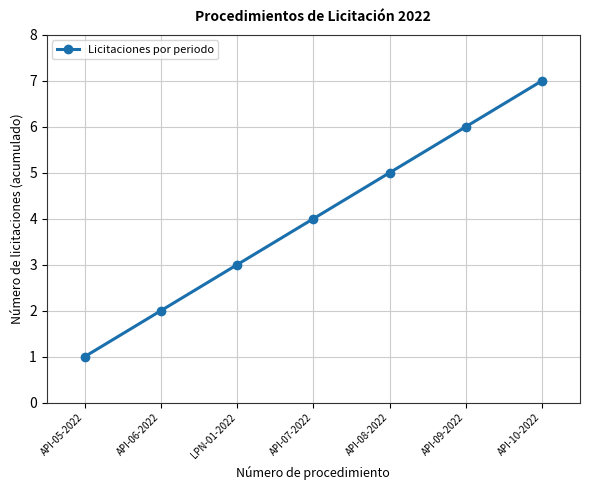

True or false: there are more than 0 points higher than both neighbors.

False